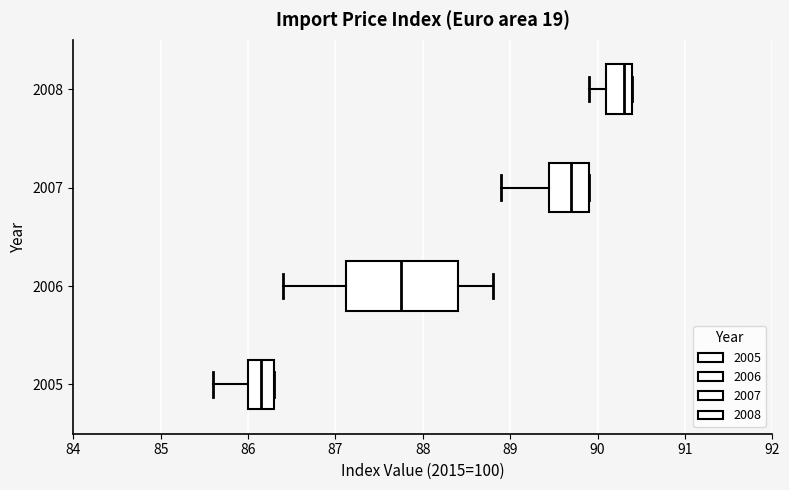

Reading bottom to top, transcribe this box plot: for each box, give where its median line is, the range the box spans, and where its two whiskers end, as read against the x-axis. The values are not printed on the chart, so give them approximately, as read against the axis.

2005: median 86.2, box 86.0 to 86.3, whiskers 85.6 to 86.3
2006: median 87.8, box 87.1 to 88.4, whiskers 86.4 to 88.8
2007: median 89.7, box 89.5 to 89.9, whiskers 88.9 to 89.9
2008: median 90.3, box 90.1 to 90.4, whiskers 89.9 to 90.4